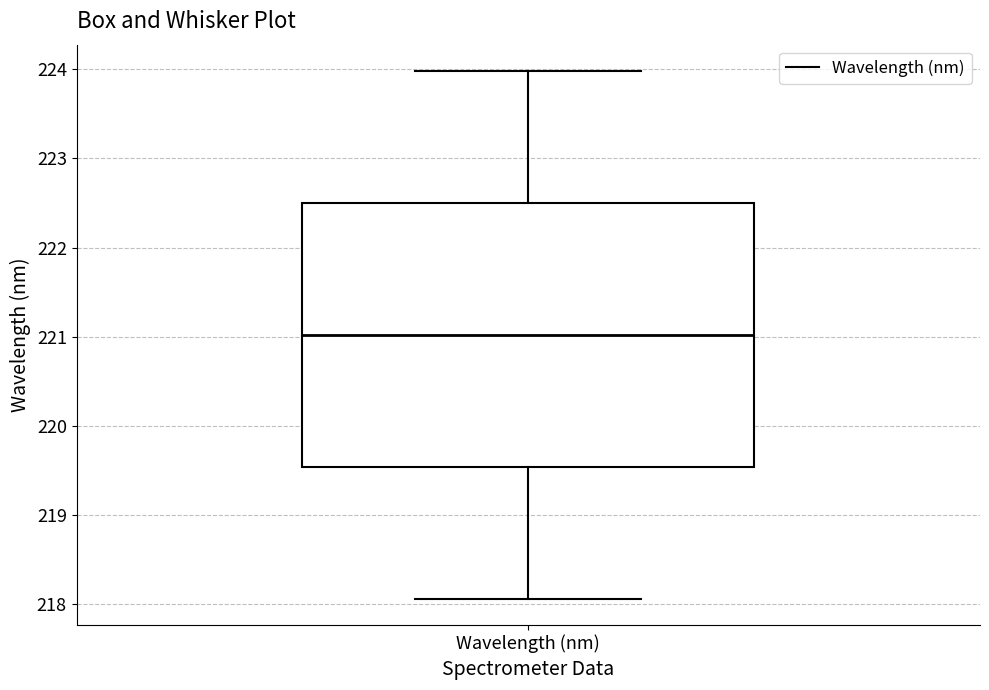

Read this box plot against the y-axis: the position of the median line, the range covered by the box, and the ends of both whiskers. The values are not printed on the chart, so give them approximately, as read against the axis.

median 221.0, box 219.5 to 222.5, whiskers 218.1 to 224.0